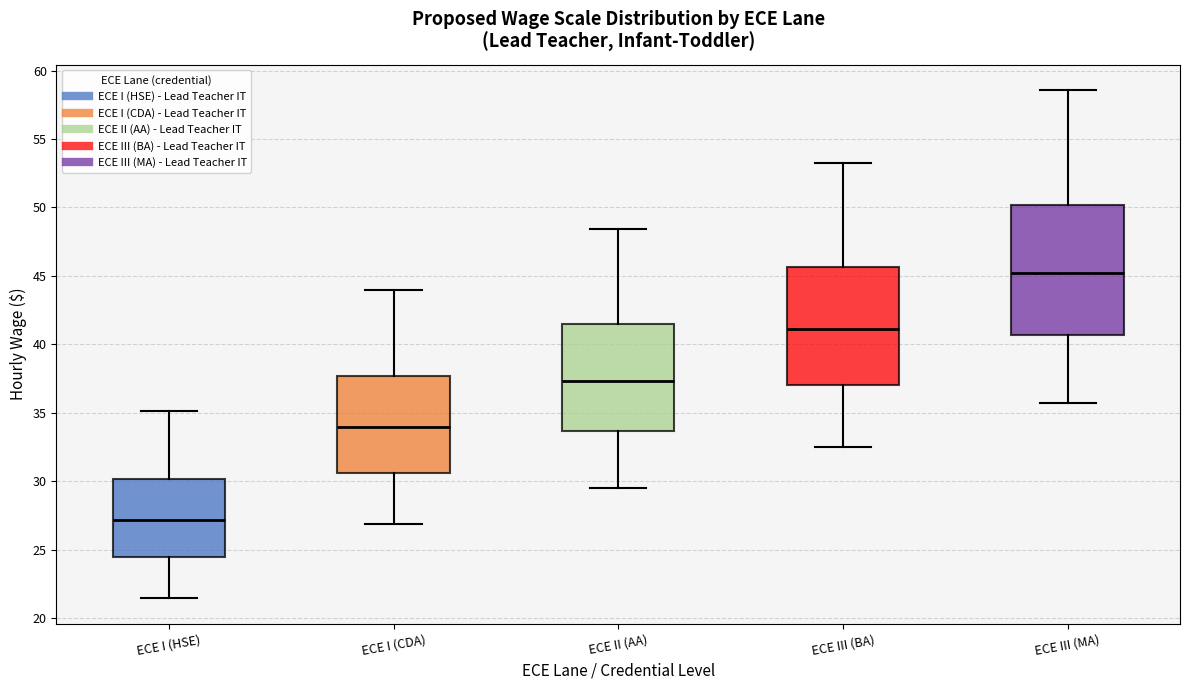

Reading left to right, read every box against the y-axis: the position of its median line, the range the box covers, and the ends of its whiskers. The values are not printed on the chart, so give them approximately, as read against the axis.

ECE I (HSE): median 27.0, box 24.5 to 30.0, whiskers 21.5 to 35.0
ECE I (CDA): median 34.0, box 30.5 to 37.5, whiskers 27.0 to 44.0
ECE II (AA): median 37.5, box 33.5 to 41.5, whiskers 29.5 to 48.5
ECE III (BA): median 41.0, box 37.0 to 45.5, whiskers 32.5 to 53.0
ECE III (MA): median 45.0, box 40.5 to 50.0, whiskers 35.5 to 58.5